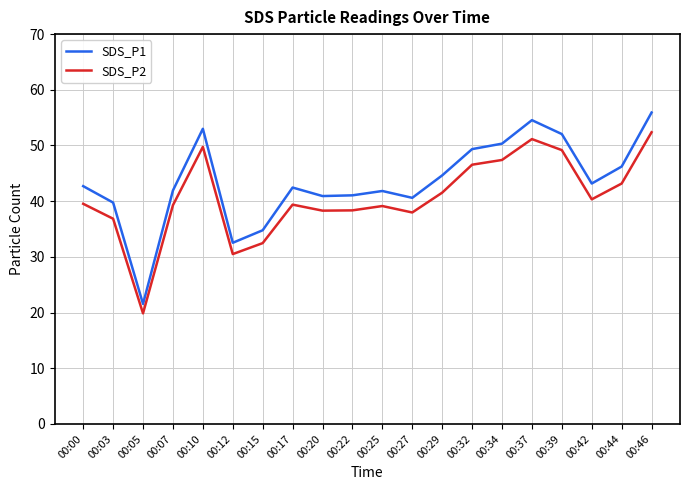

Which category has the lowest value in the SDS_P2 series?

00:05